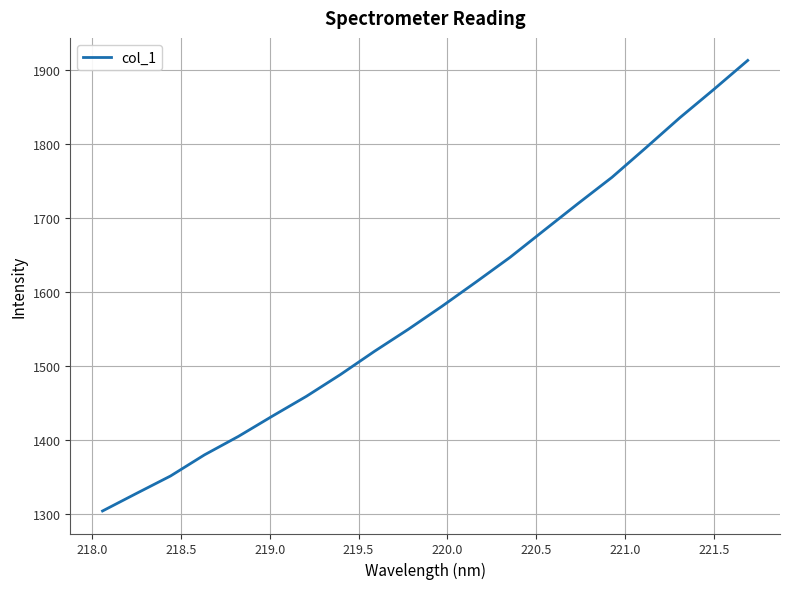

What is the greatest value displayed?

1912.4